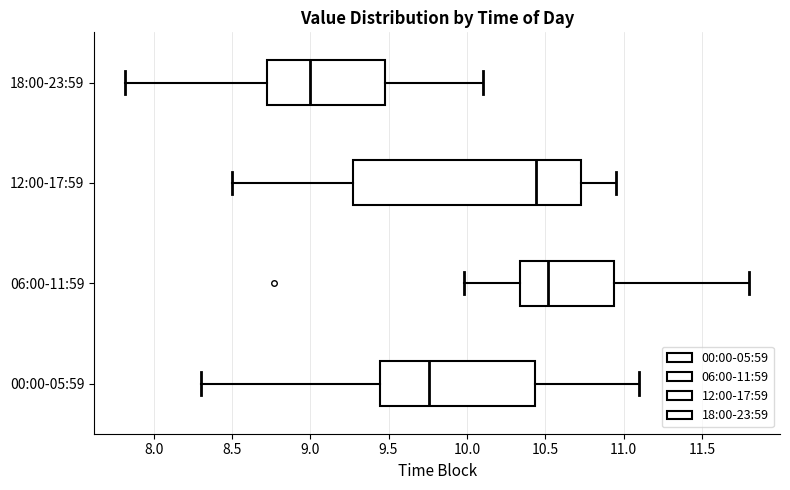

Which box has the furthest to the right median line?

06:00-11:59